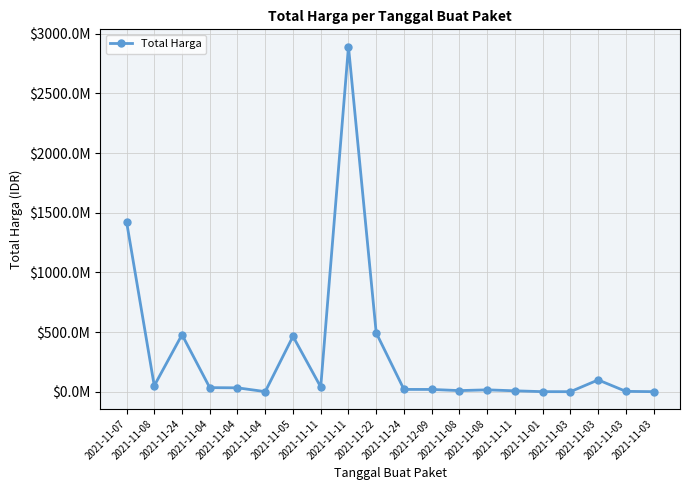

What is the difference between the second highest and minimum values?

1425789900